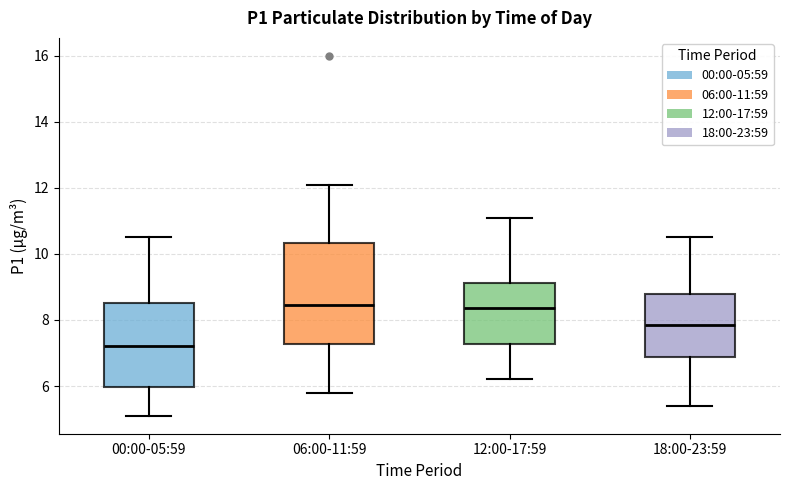

Reading left to right, read every box against the y-axis: the position of its median line, the range the box covers, and the ends of its whiskers. The values are not printed on the chart, so give them approximately, as read against the axis.

00:00-05:59: median 7.2, box 6.0 to 8.6, whiskers 5.2 to 10.6
06:00-11:59: median 8.4, box 7.2 to 10.4, whiskers 5.8 to 12.2
12:00-17:59: median 8.4, box 7.2 to 9.2, whiskers 6.2 to 11.2
18:00-23:59: median 7.8, box 6.8 to 8.8, whiskers 5.4 to 10.6